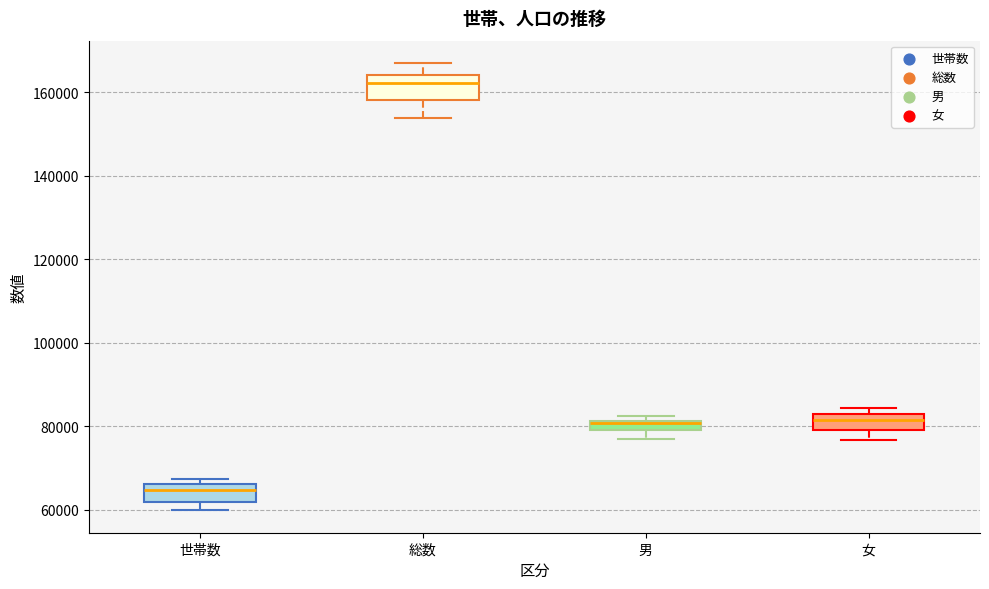

Which box's median line is the highest?

総数